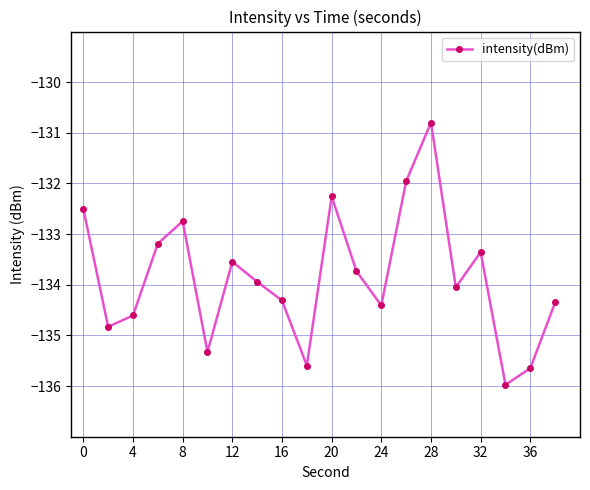

What is the smallest value displayed?

-136.0